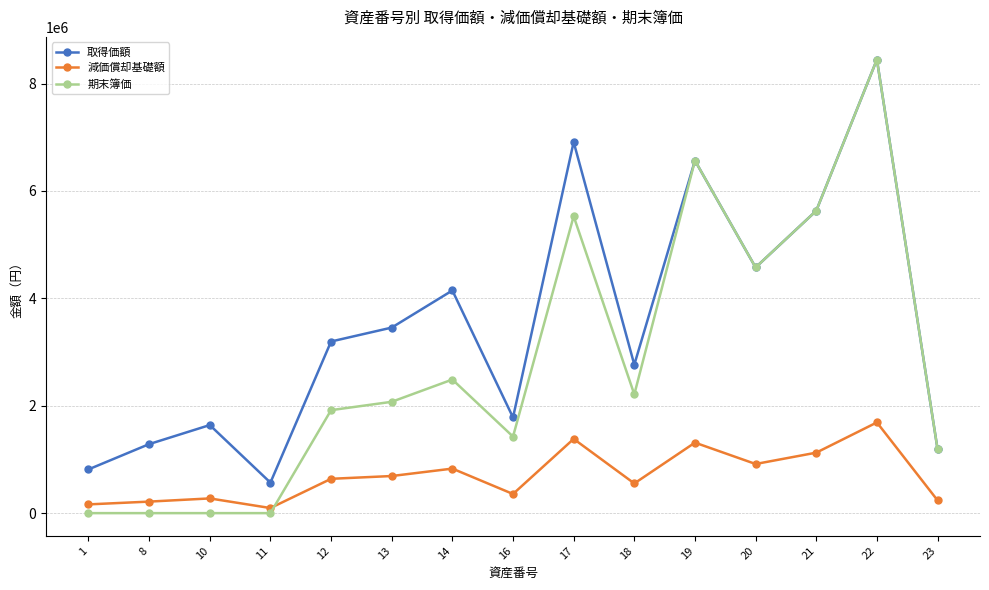

What is the difference between the 期末簿価 values at 20 and 16?

3150400